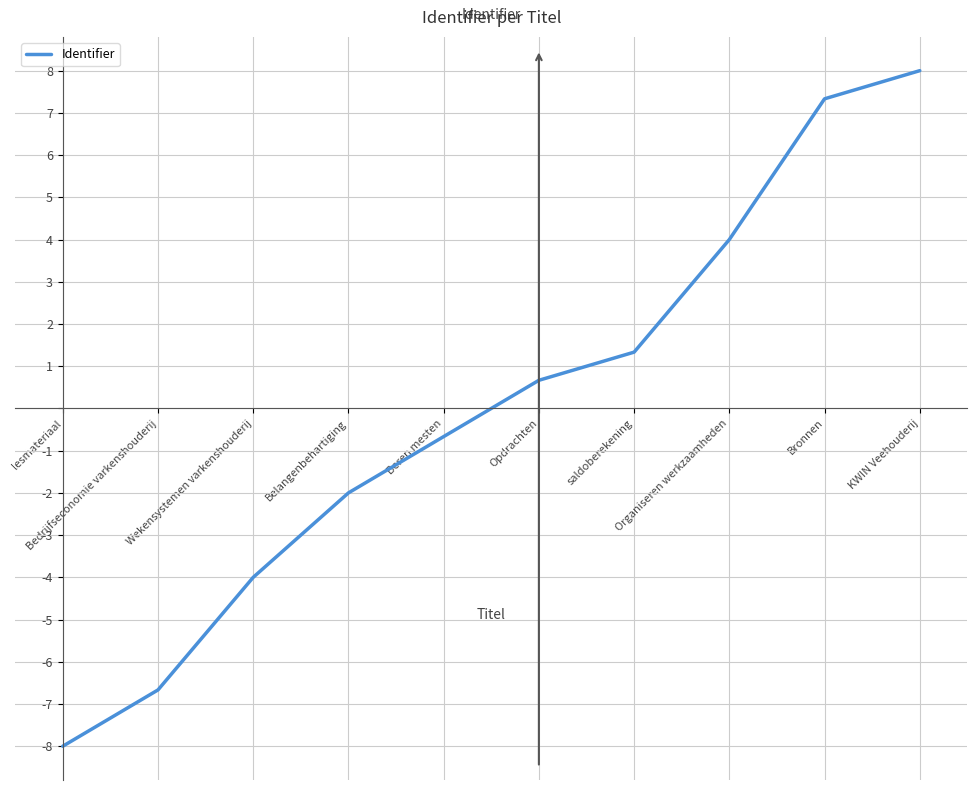

List the labels in order of value, smallest first.

lesmateriaal, Bedrijfseconomie varkenshouderij, Wekensystemen varkenshouderij, Belangenbehartiging, Beren mesten, Opdrachten, saldoberekening, Organiseren werkzaamheden, Bronnen, KWIN Veehouderij